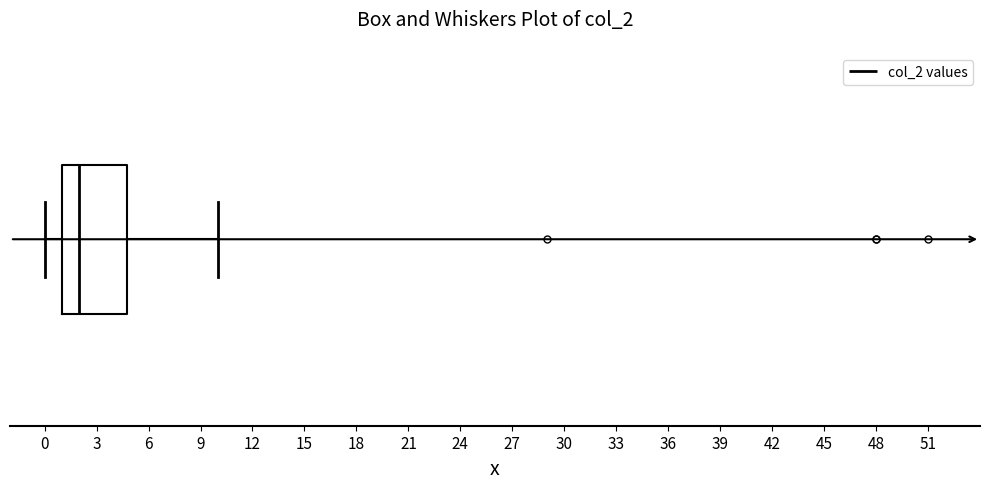

Where does the left whisker of the box end on the x-axis? The values are not printed on the chart, so give them approximately, as read against the axis.

0